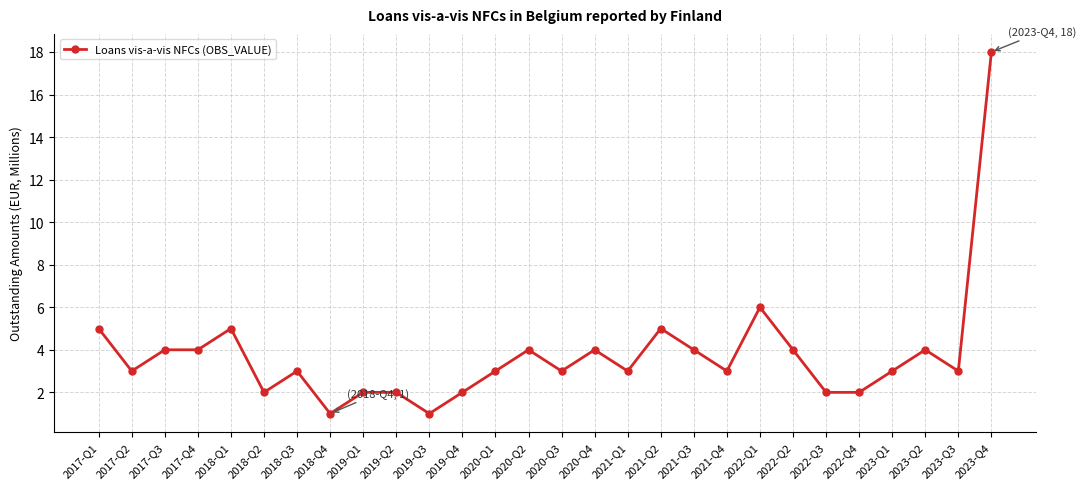

The value at 2017-Q1 is 5. True or false?

True